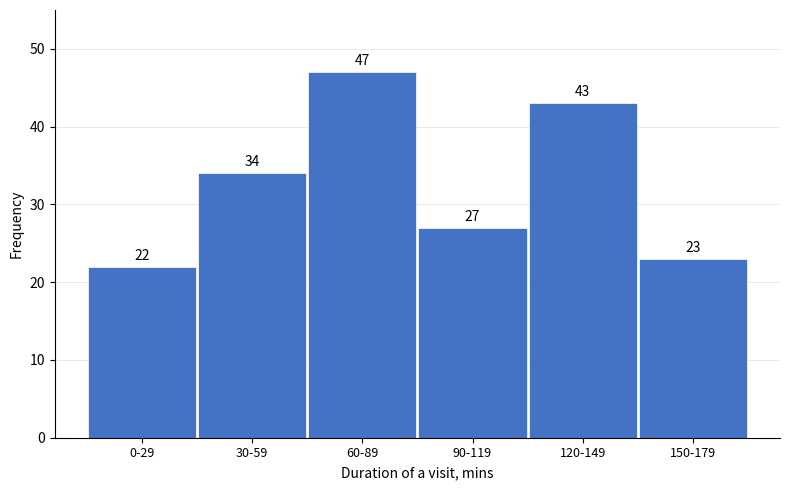

Reading right to left, what are all the values shown in this chart?

23	43	27	47	34	22